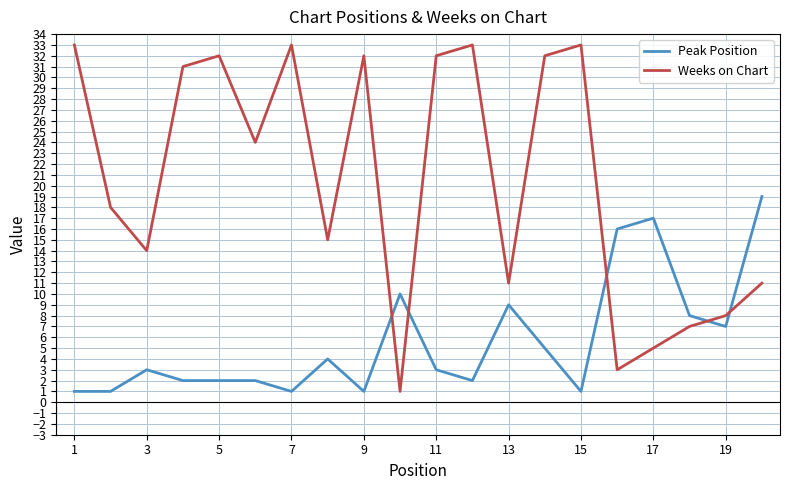

Which series ends up on top after the final intersection of Peak Position and Weeks on Chart?

Peak Position